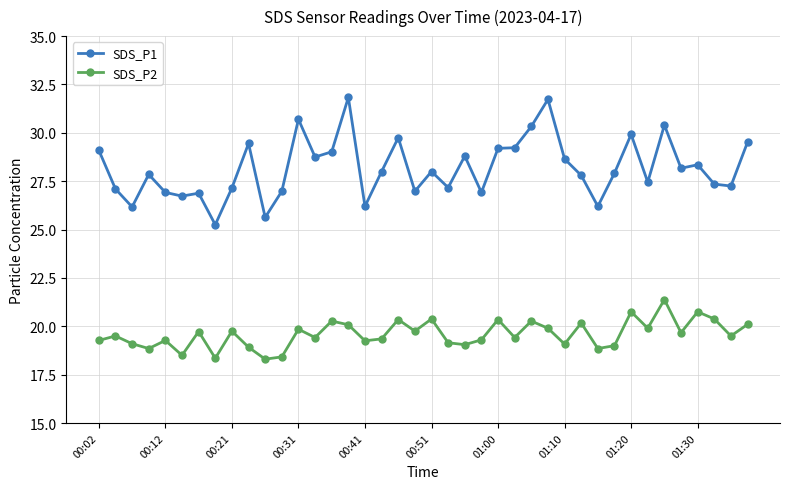

True or false: SDS_P1 and SDS_P2 cross at least once.

False